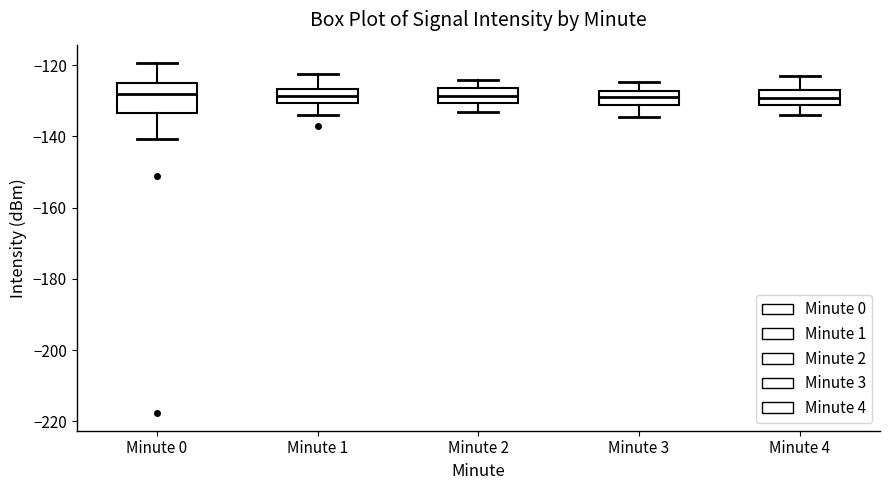

Reading left to right, transcribe this box plot: for each box, give where its median line is, the range the box spans, and where its two whiskers end, as read against the y-axis. The values are not printed on the chart, so give them approximately, as read against the axis.

Minute 0: median -128, box -134 to -126, whiskers -140 to -120
Minute 1: median -128, box -130 to -126, whiskers -134 to -122
Minute 2: median -128, box -130 to -126, whiskers -134 to -124
Minute 3: median -128 (inside the box), box -132 to -128, whiskers -134 to -124
Minute 4: median -130, box -132 to -128, whiskers -134 to -124